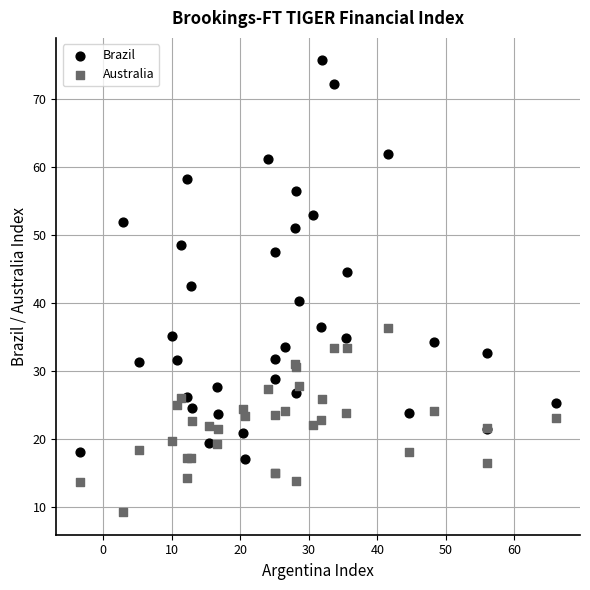

What are all the series names shown in the legend?

Brazil, Australia